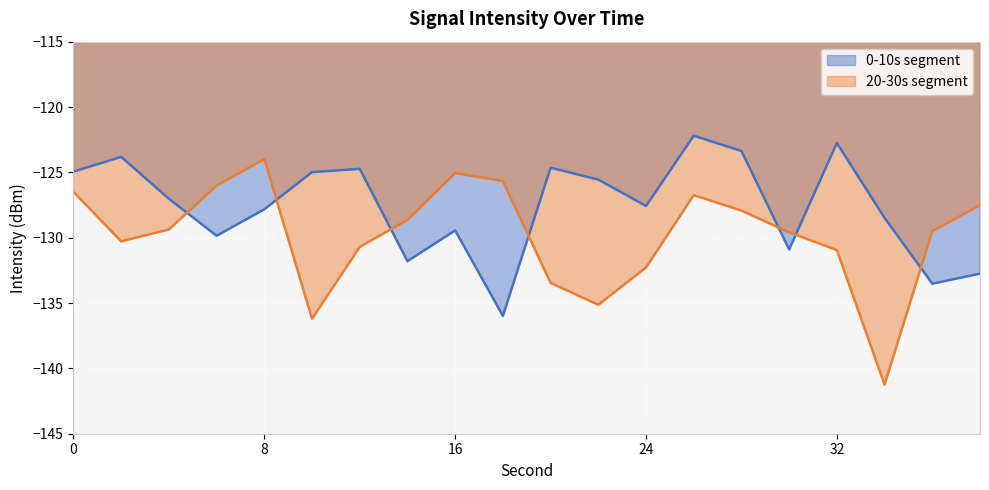

What is the difference between the 20-30s values at 4 and 16?

4.3